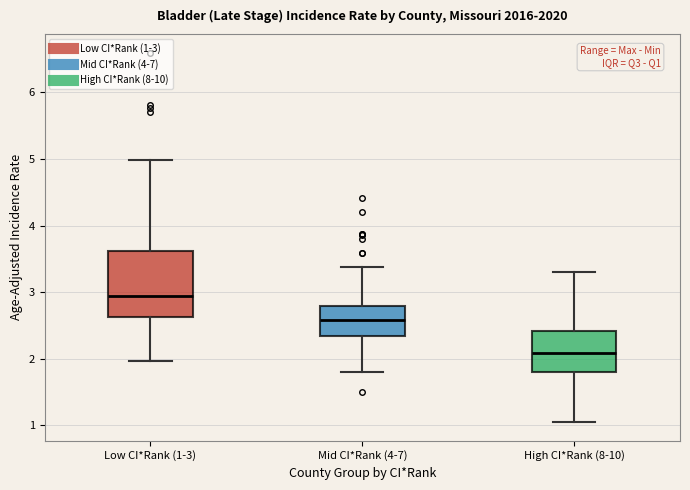

Reading left to right, transcribe this box plot: for each box, give where its median line is, the range the box spans, and where its two whiskers end, as read against the y-axis. The values are not printed on the chart, so give them approximately, as read against the axis.

Low CI*Rank (1-3): median 2.9, box 2.6 to 3.6, whiskers 2.0 to 5.0
Mid CI*Rank (4-7): median 2.6, box 2.3 to 2.8, whiskers 1.8 to 3.4
High CI*Rank (8-10): median 2.1, box 1.8 to 2.4, whiskers 1.0 to 3.3